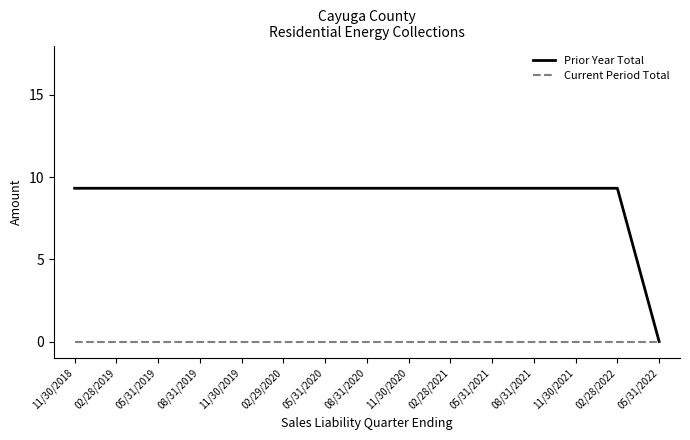

What position from the left is 11/30/2019?

5